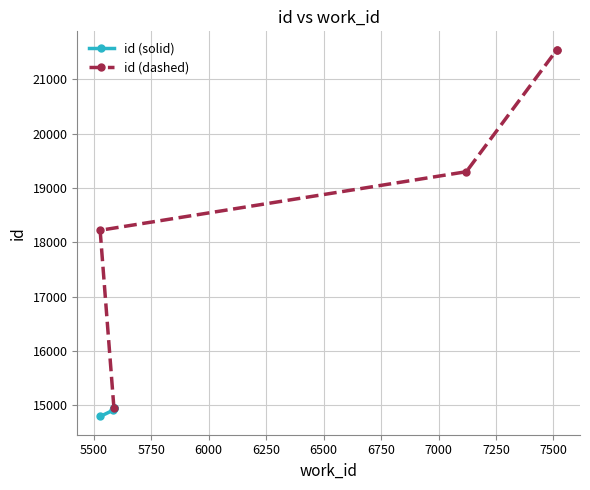

Between 5529 and 7516, which is larger?

7516